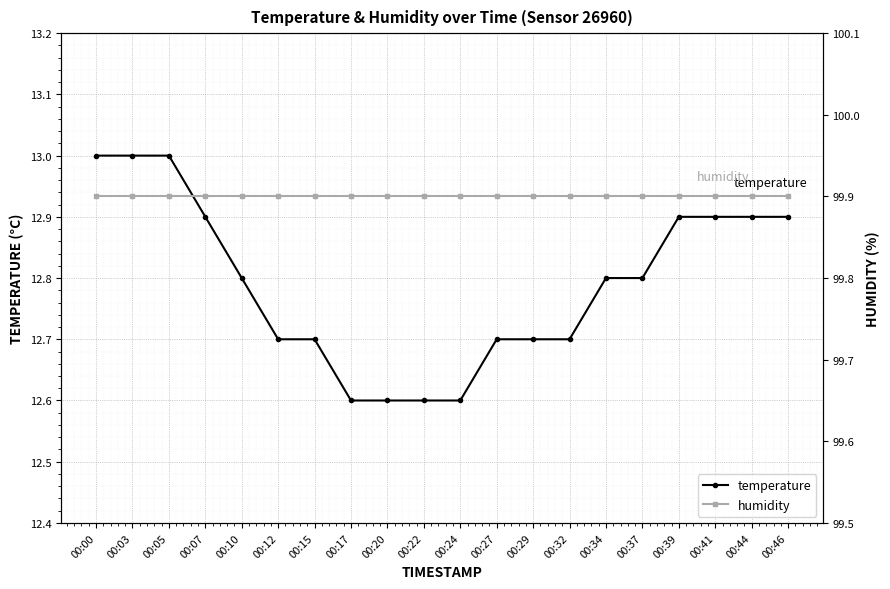

Rank the series at 00:17 from highest to lowest value.

humidity, temperature